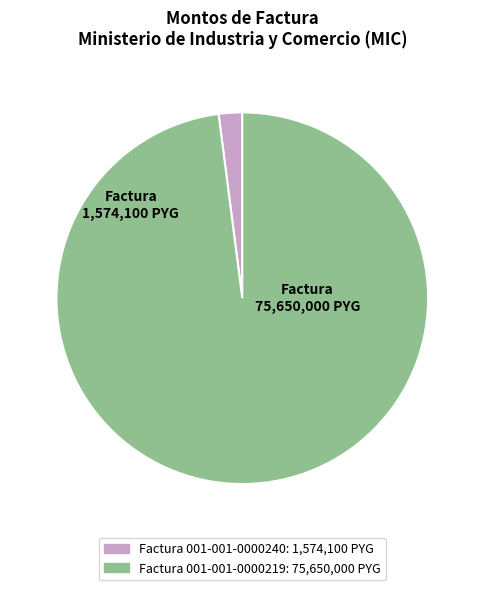

Which category has the smallest portion of the pie?

Factura 001-001-0000240: 1,574,100 PYG